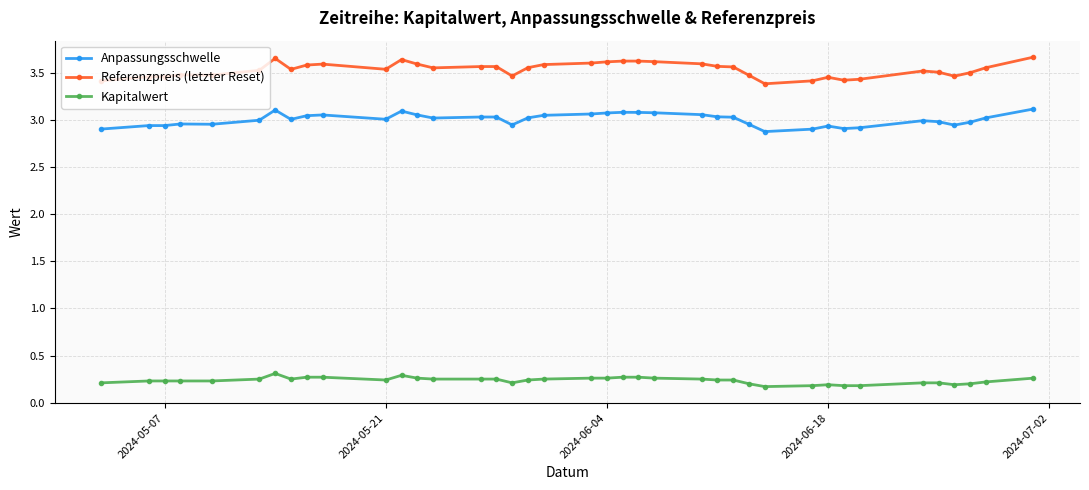

List the series in order of their peak value, lowest first.

Kapitalwert, Anpassungsschwelle, Referenzpreis (letzter Reset)